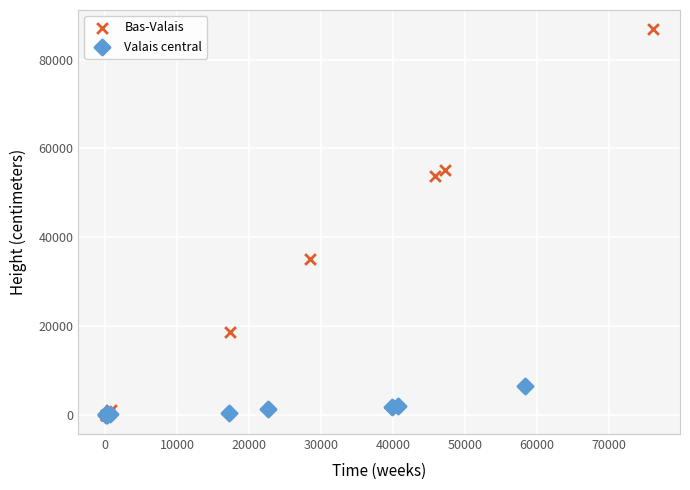

Which series contains the highest Y value?

Bas-Valais